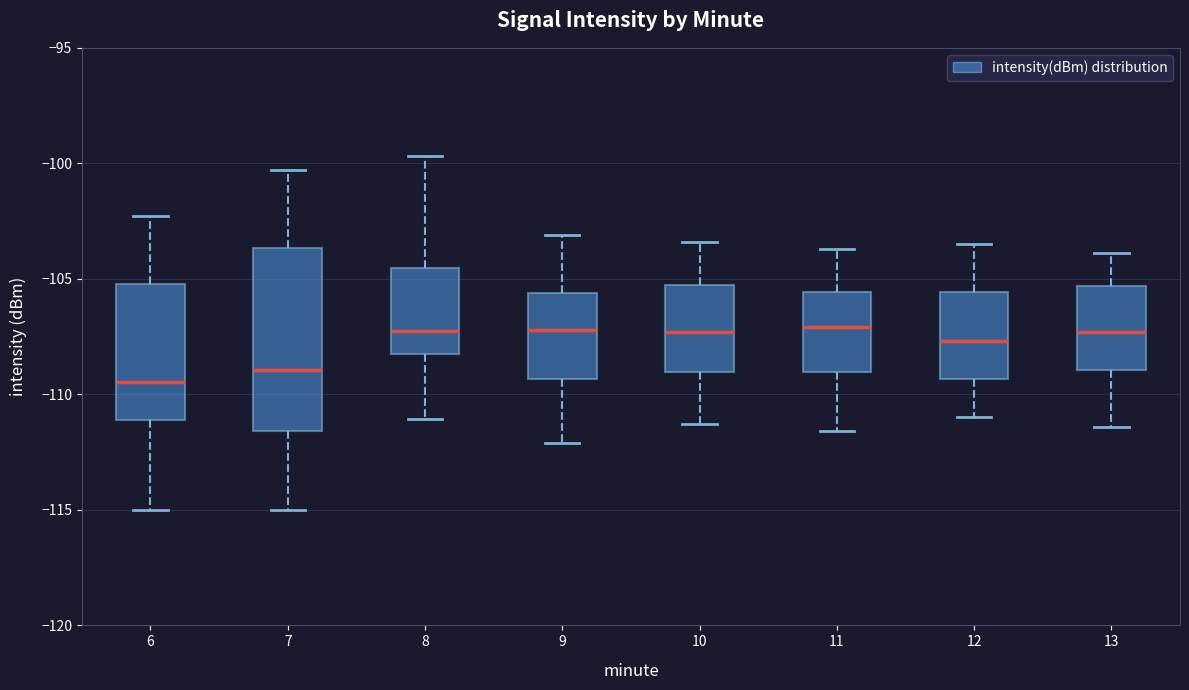

Where is the upper edge of the box at x = 13 on the y-axis? The values are not printed on the chart, so give them approximately, as read against the axis.

-105.5